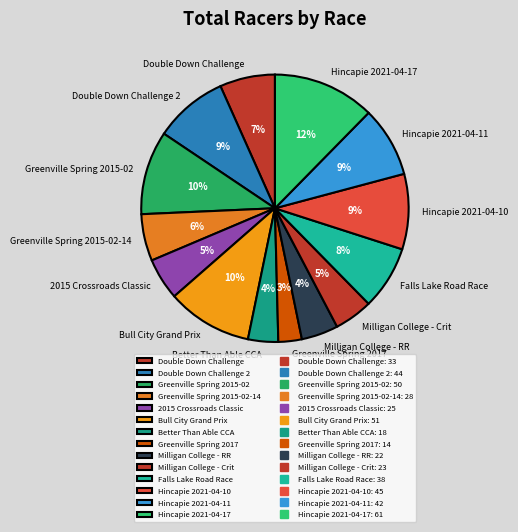

Is the sum of Double Down Challenge and Better Than Able CCA greater than half?

No